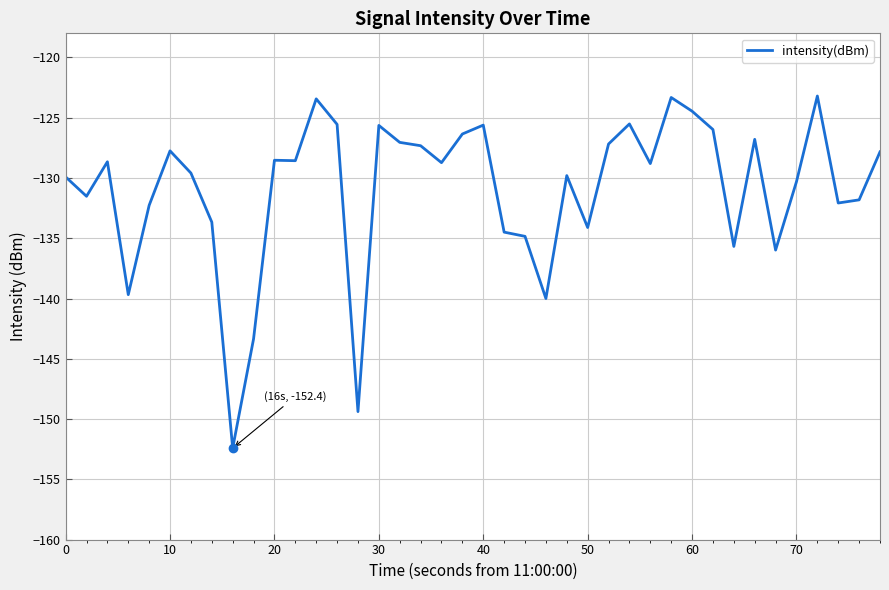

What is the maximum value shown in the chart?

-123.2